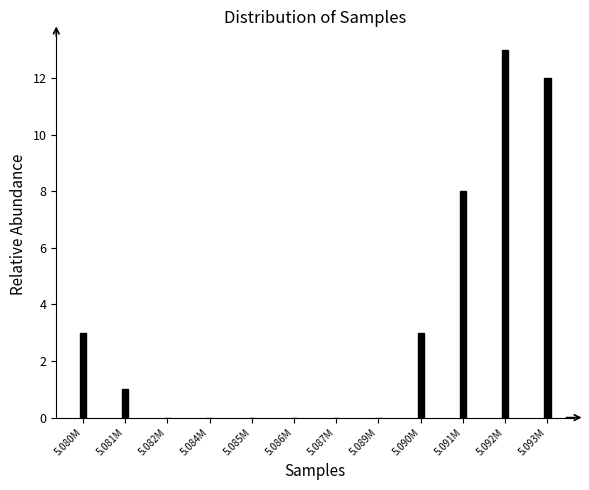

Reading left to right, what are all the values shown in this chart?

5.080M=3	5.081M=1	5.082M=0	5.084M=0	5.085M=0	5.086M=0	5.087M=0	5.089M=0	5.090M=3	5.091M=8	5.092M=13	5.093M=12